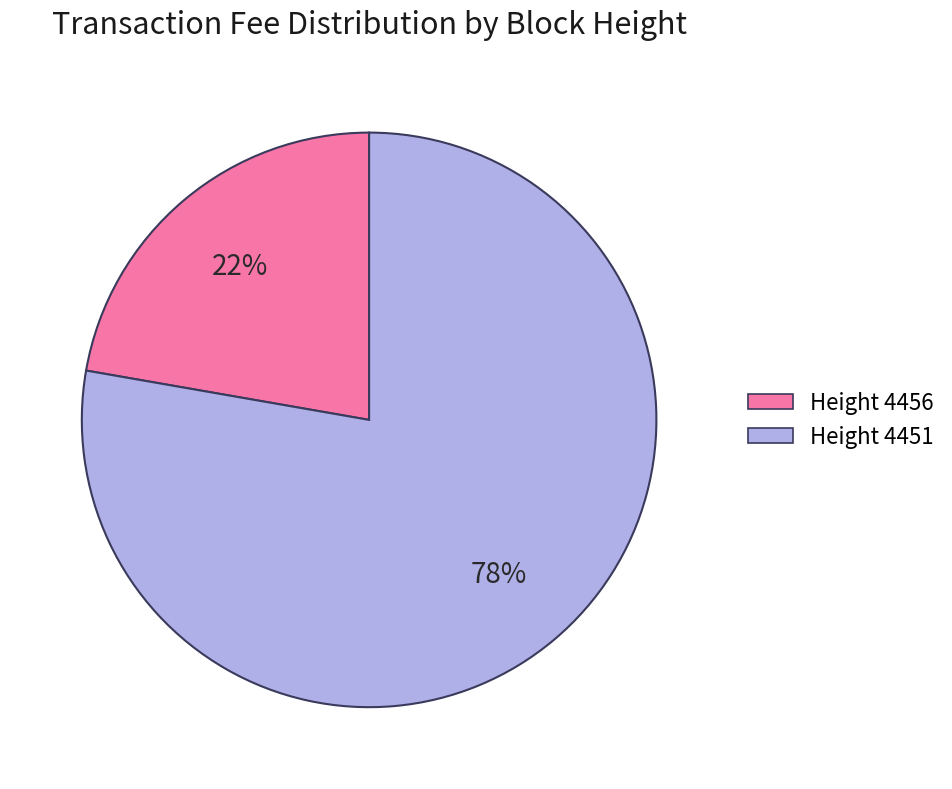

How many slices are in this pie chart?

2